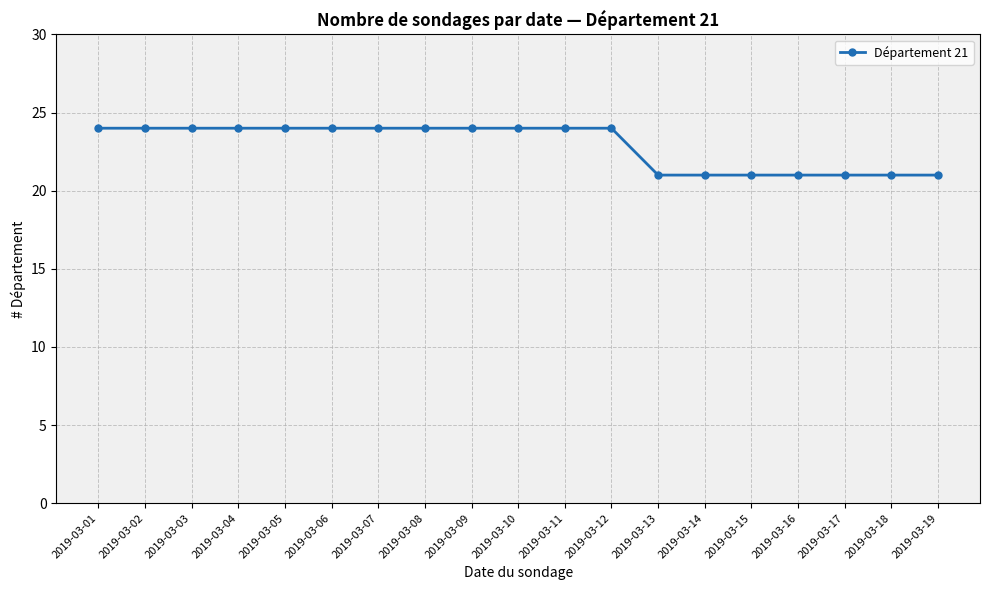

What is the smallest value displayed?

21